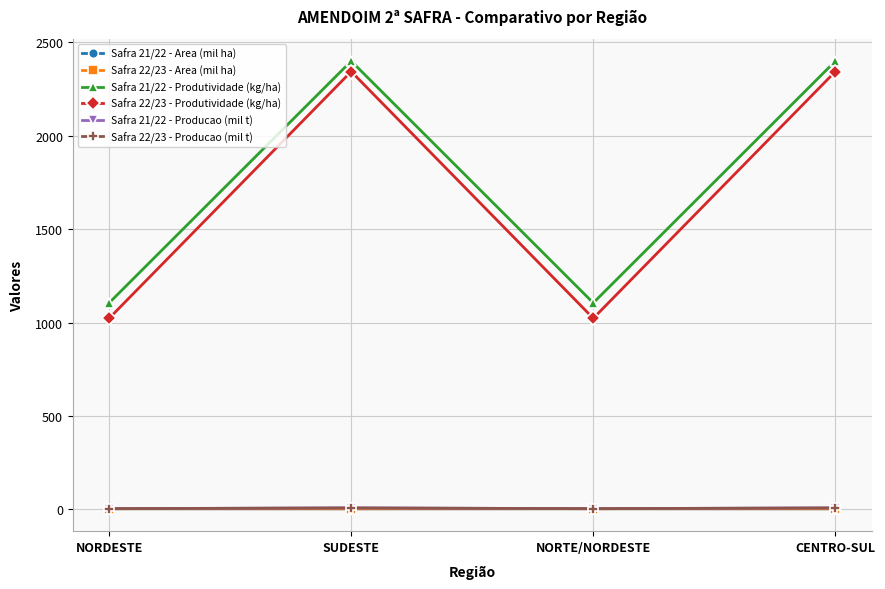

What is the spread (max minus min) of values at NORTE/NORDESTE?

1101.8